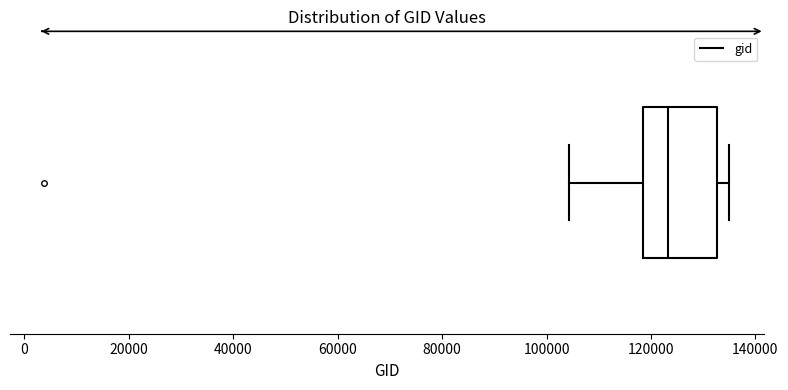

Read this box plot against the x-axis: the position of the median line, the range covered by the box, and the ends of both whiskers. The values are not printed on the chart, so give them approximately, as read against the axis.

median 124000, box 118000 to 132000, whiskers 104000 to 134000